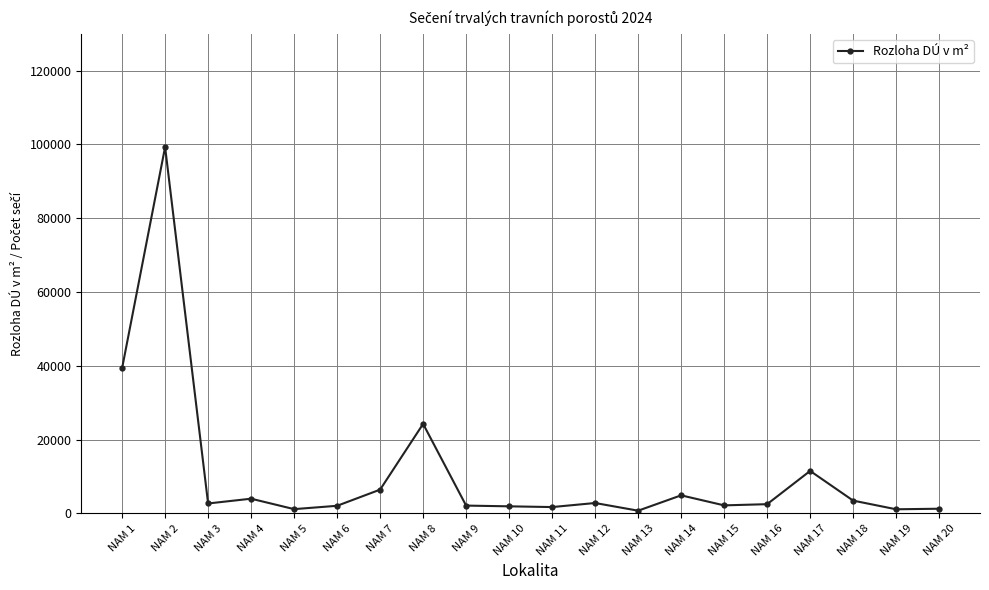

What is the ratio of the value at NAM 14 to the value at NAM 12?

1.7